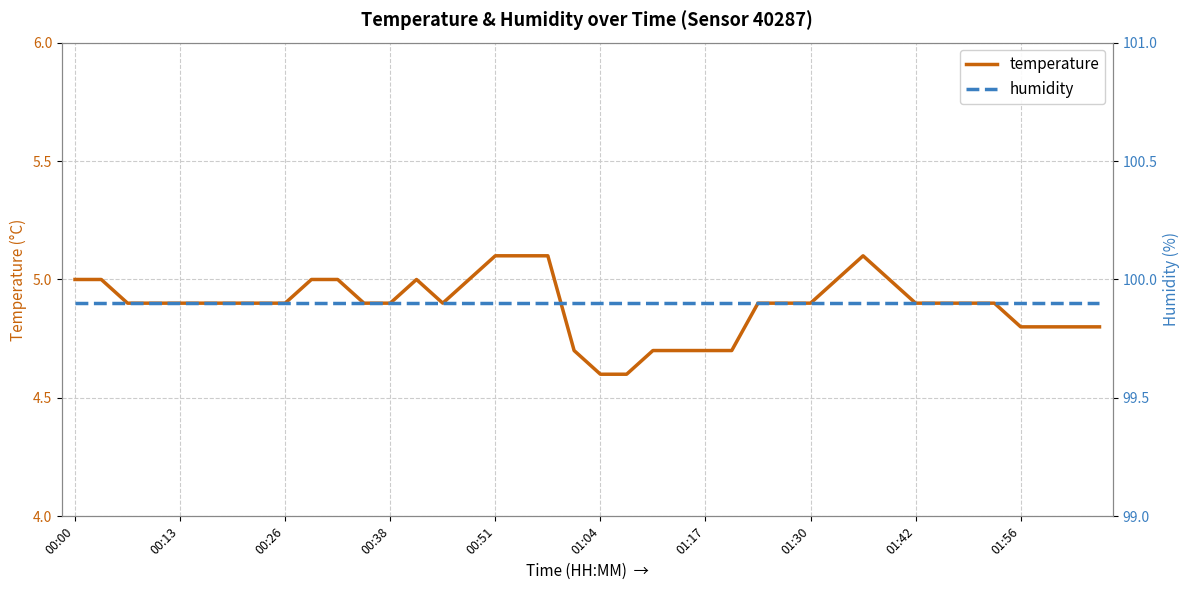

What is the highest value of the temperature series?

5.1